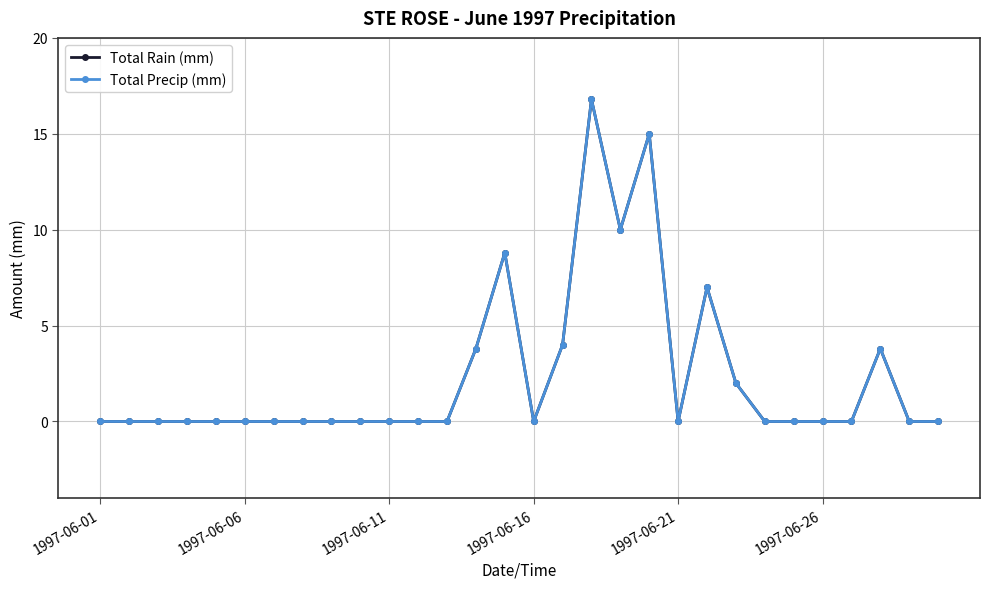

Does the chart have visible grid lines?

Yes